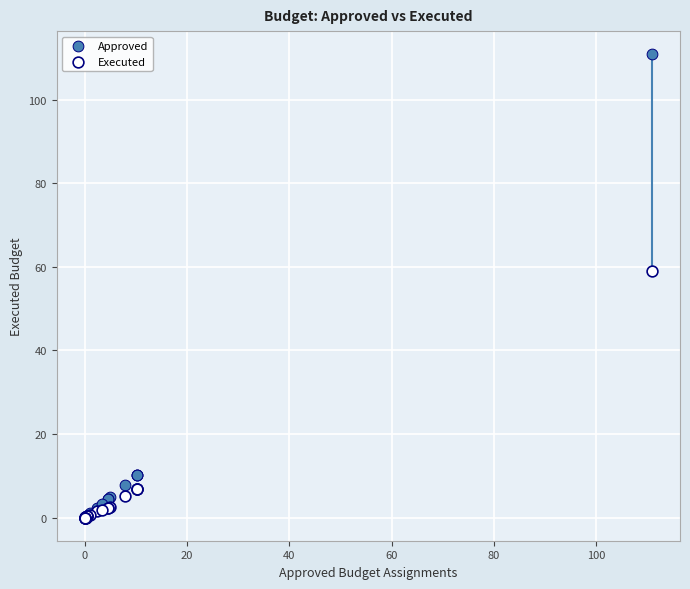

Which series has the widest spread of Y values?

Approved